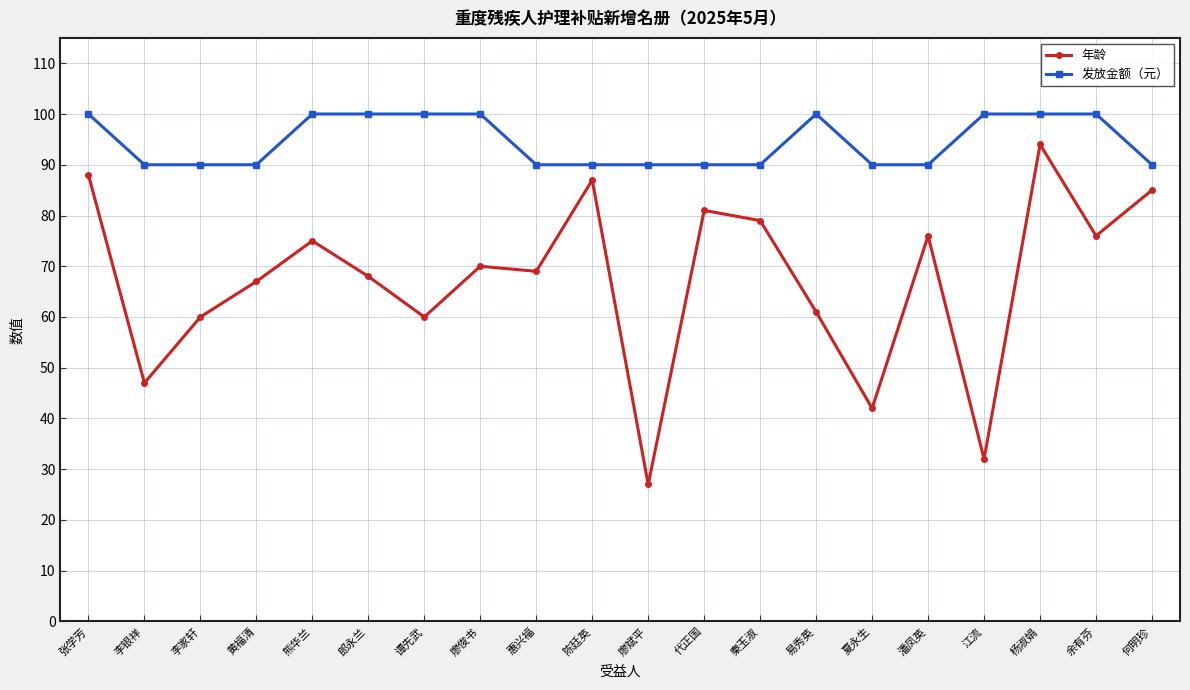

Read the 年龄 value at 惠兴福.

69